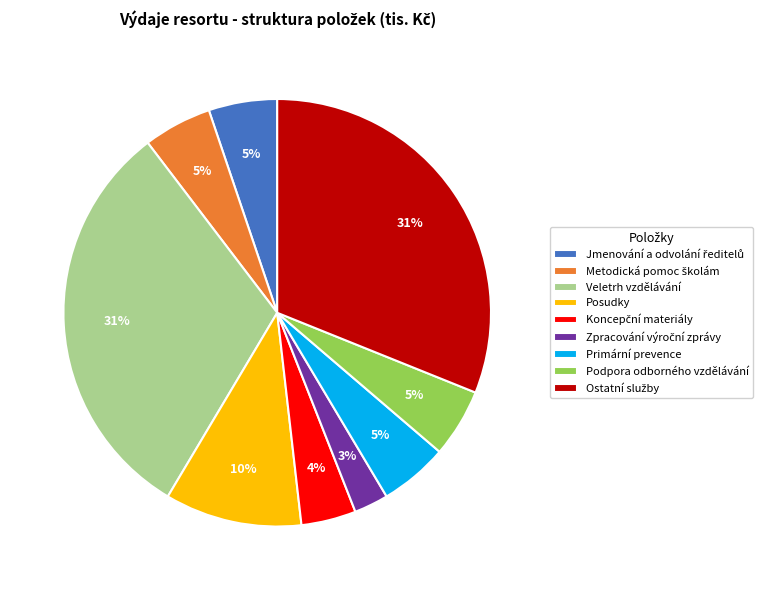

Does Primární prevence represent more than half of the total?

No